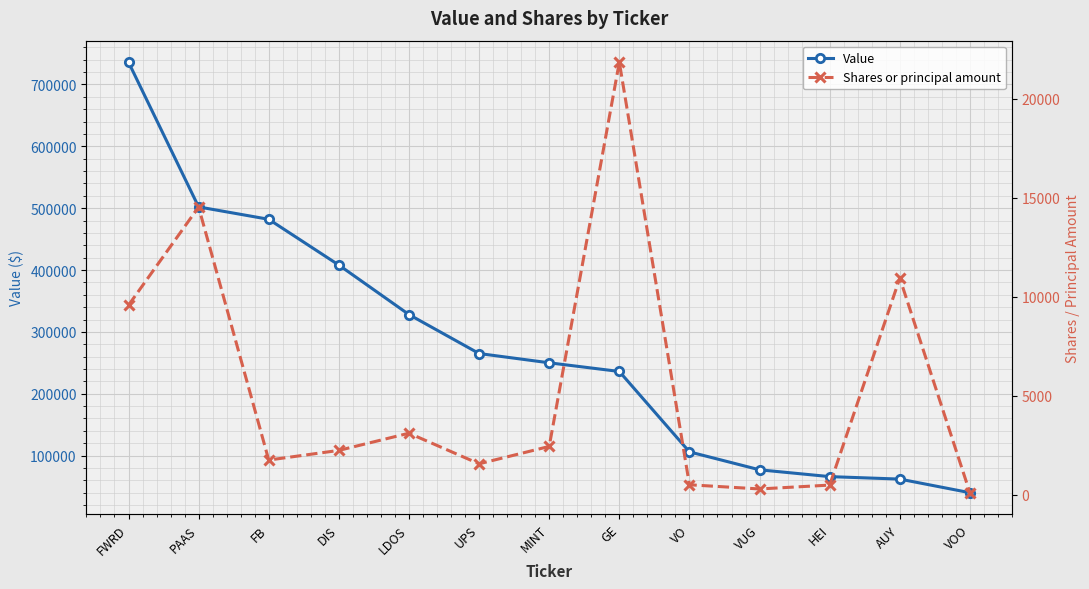

What is the difference between the second highest and second lowest values in the Shares or principal amount series?

14229